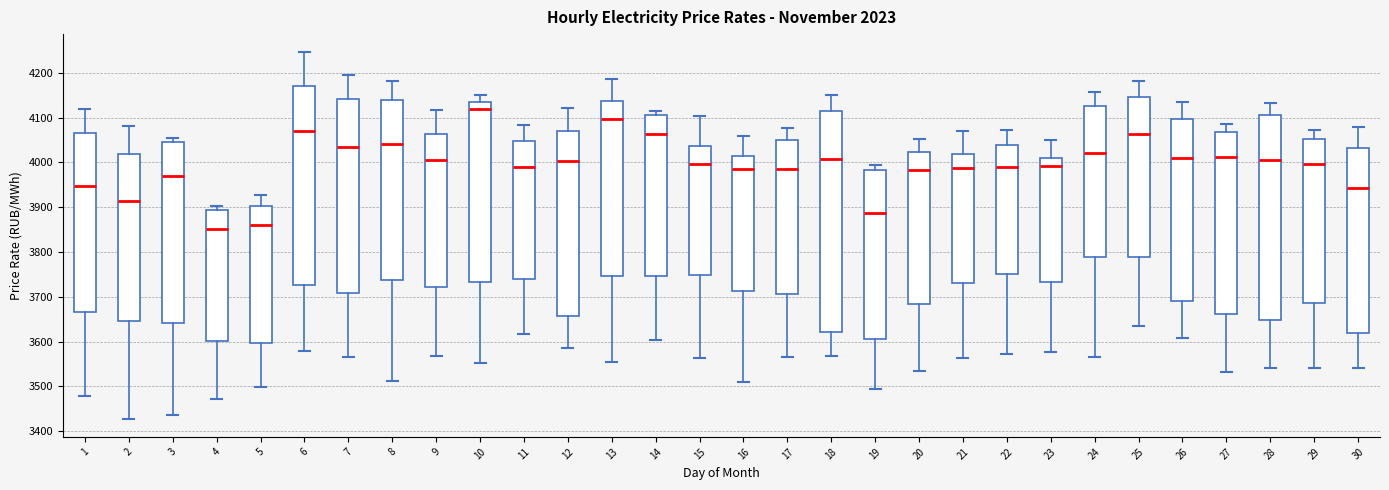

Which box is the tallest, from its lower edge to its upper edge?

18